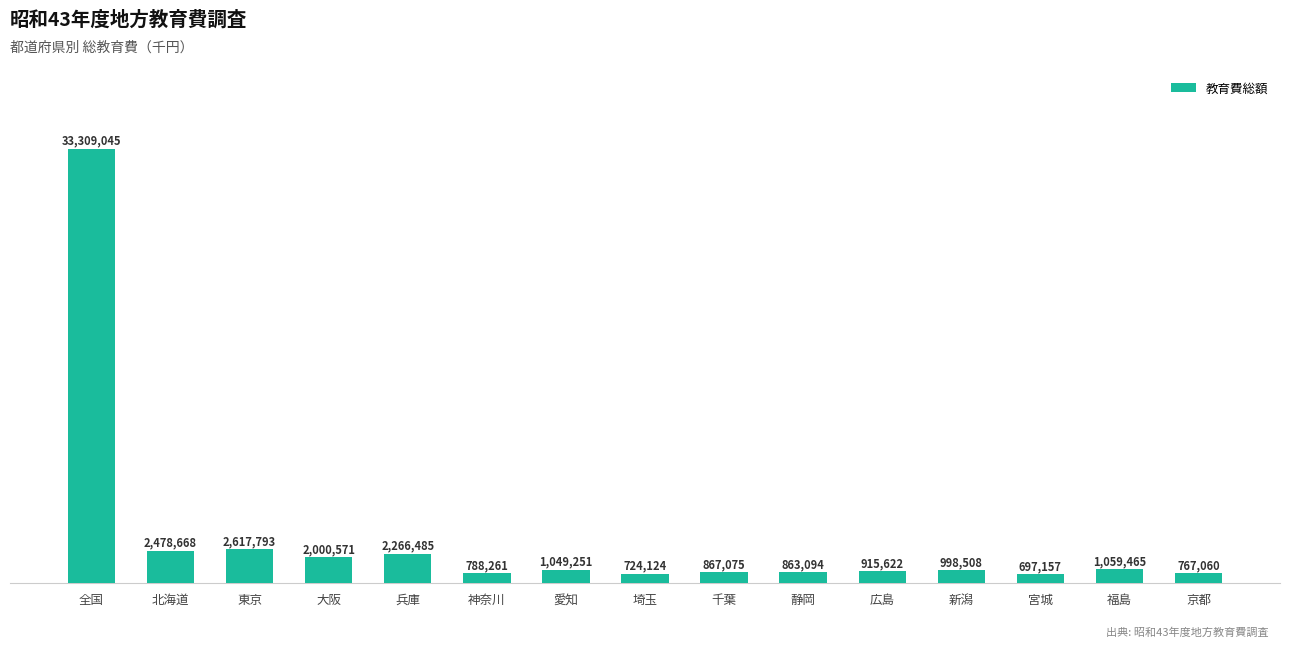

Does the chart contain any negative values?

No